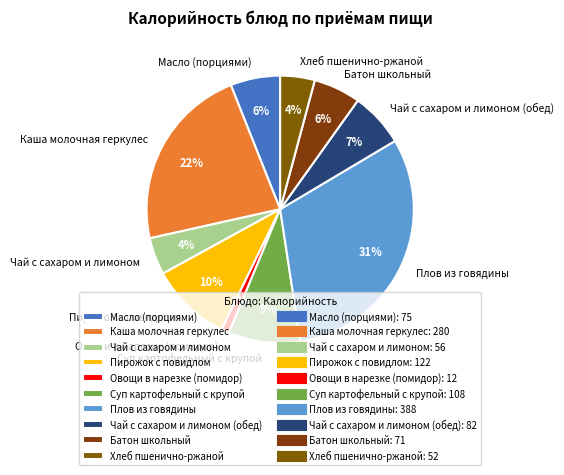

Which slice is the largest?

Плов из говядины